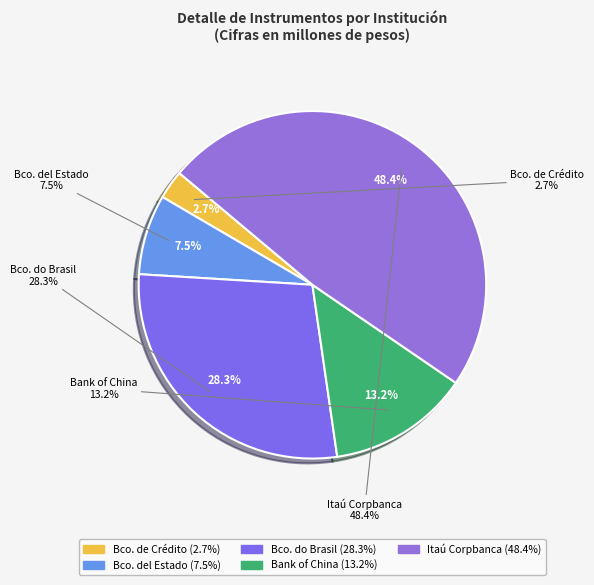

Which category has the smallest portion of the pie?

Banco de Crédito e Inversiones